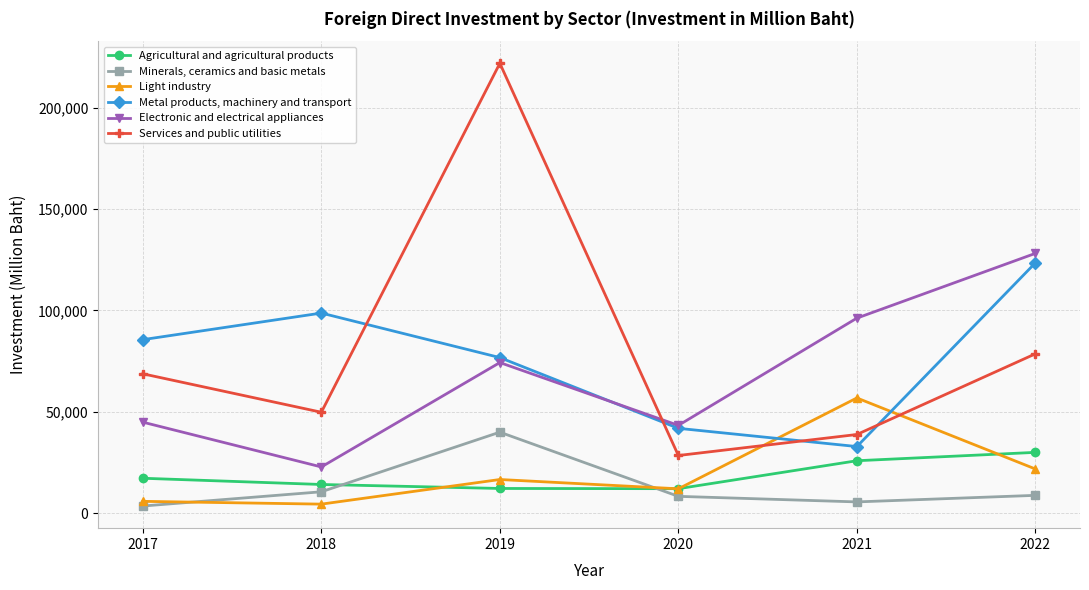

The value of Electronic and electrical appliances at 2018 is 22803. True or false?

True